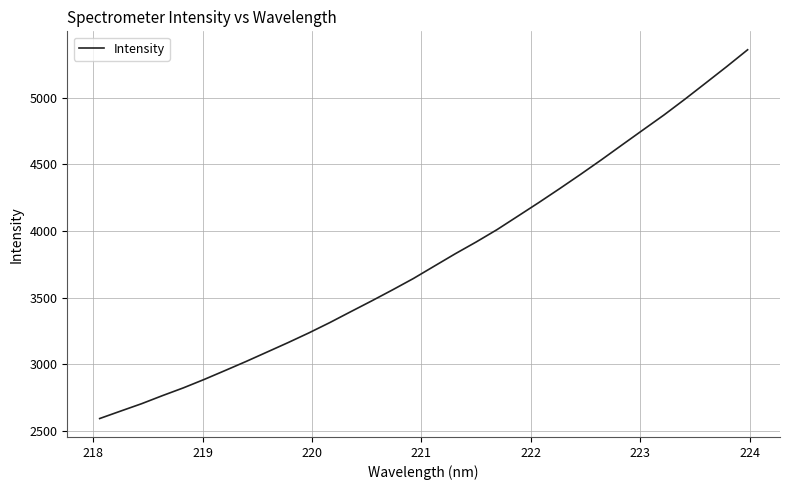

What is the smallest value displayed?

2592.9